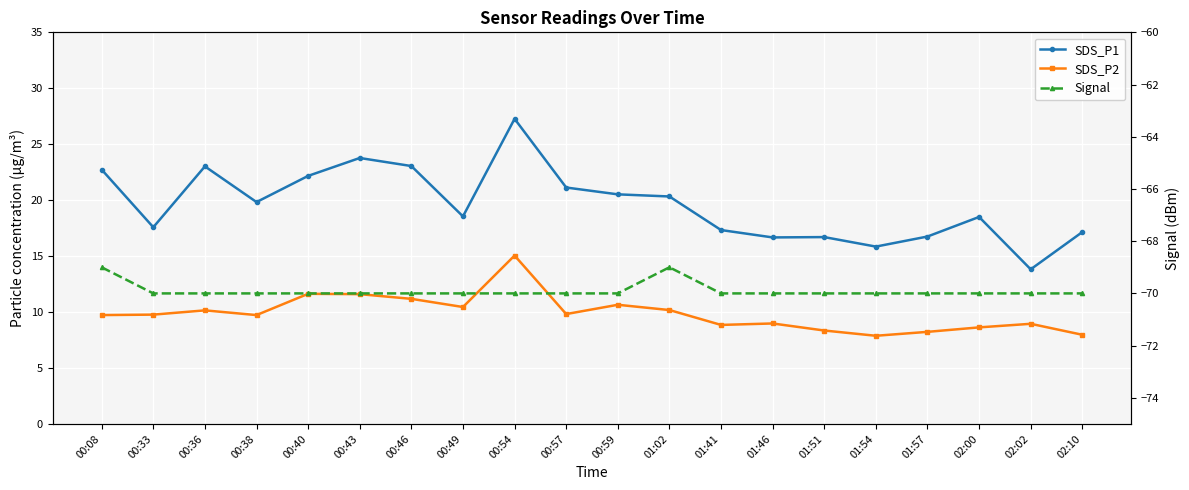

What is the label of the 18th point from the left?

02:00